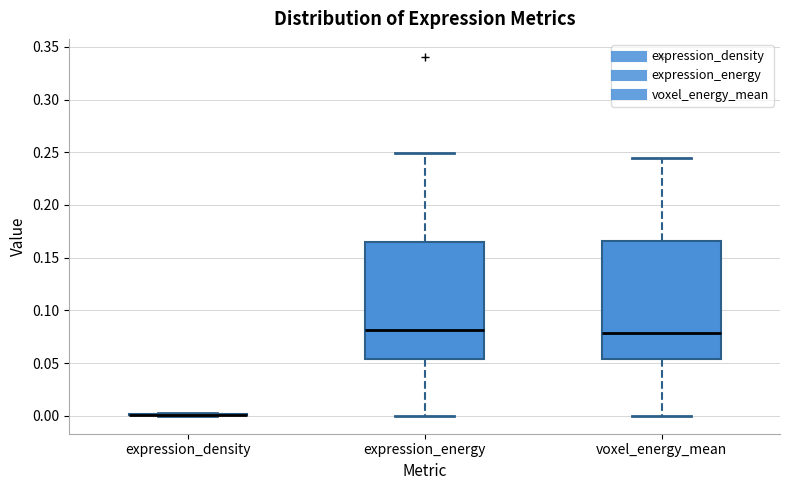

Reading left to right, read every box against the y-axis: the position of its median line, the range the box covers, and the ends of its whiskers. The values are not printed on the chart, so give them approximately, as read against the axis.

expression_density: box collapsed to a line at 0.000, whiskers 0.000 to 0.000
expression_energy: median 0.080, box 0.055 to 0.165, whiskers 0.000 to 0.250
voxel_energy_mean: median 0.080, box 0.055 to 0.165, whiskers 0.000 to 0.245